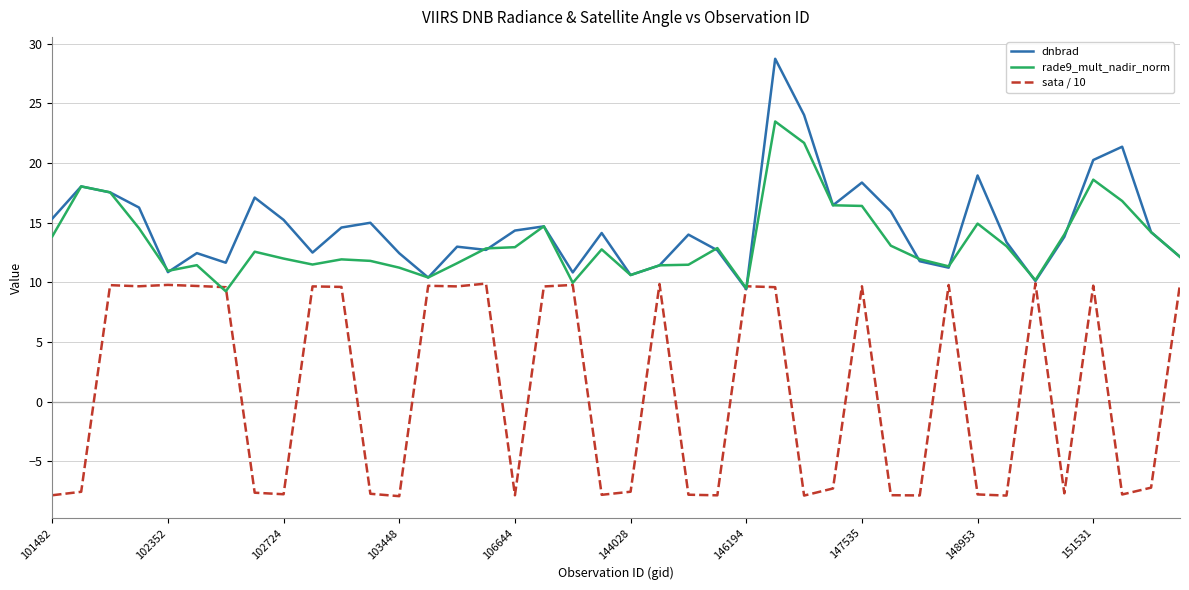

What is the greatest value displayed?

28.7